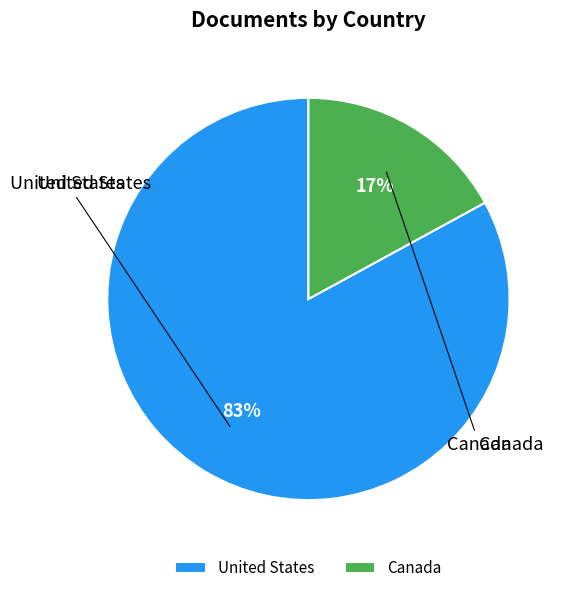

Is United States the majority of the pie?

Yes